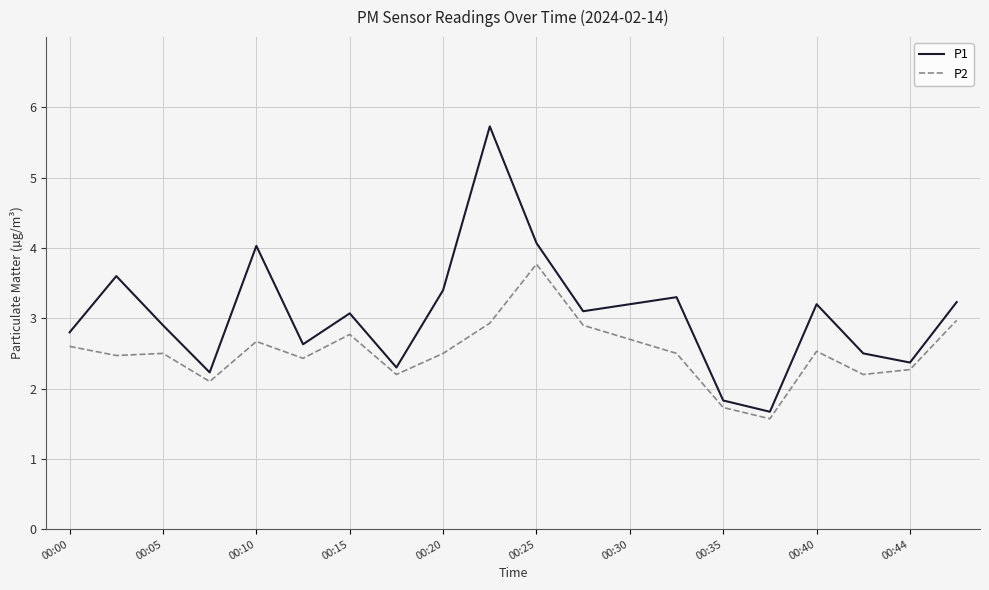

True or false: P1 and P2 cross at least once.

False